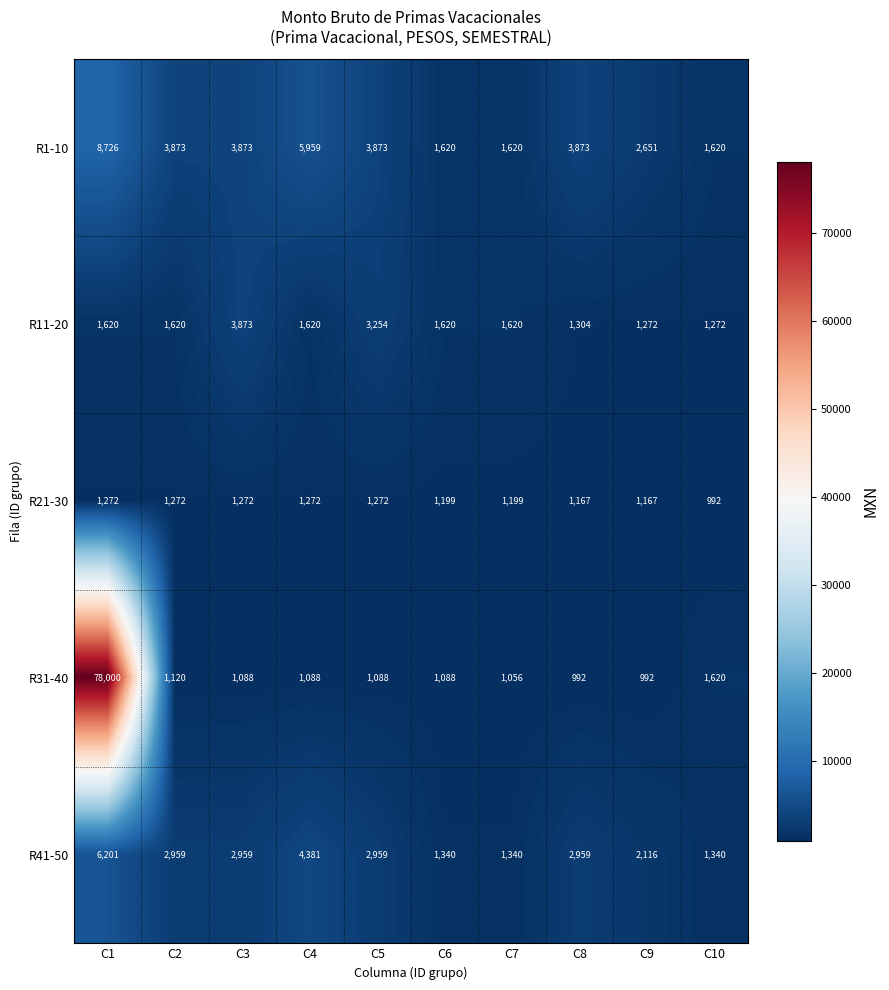

Between C2 and C3, which series saw the biggest shift?

R11-20